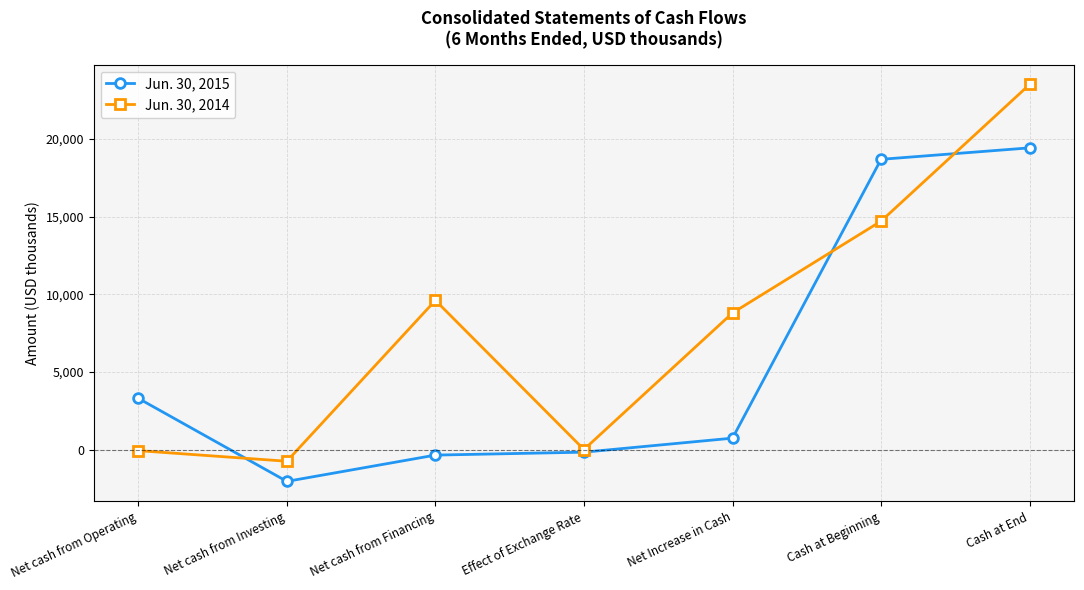

True or false: Jun. 30, 2014 has a value of 4623 at Net cash from Financing.

False